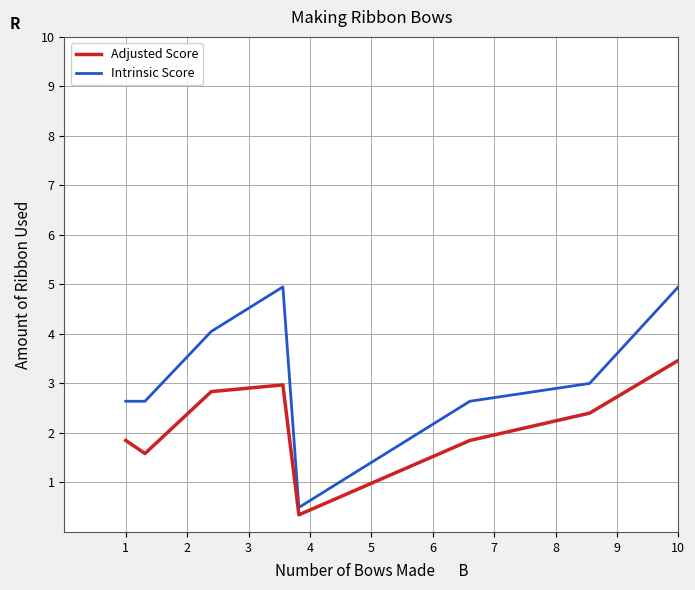

True or false: Intrinsic Score has more than 0 interior local peaks.

False